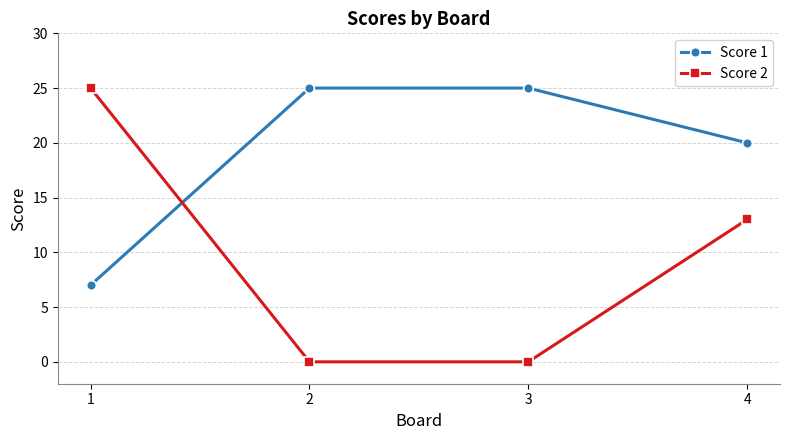

Is it true that Score 2 equals 36 at 1?

False